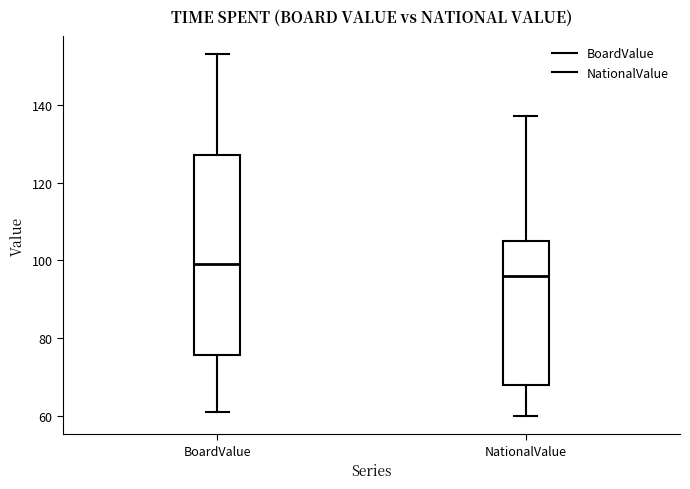

Which box's median line is the highest?

BoardValue